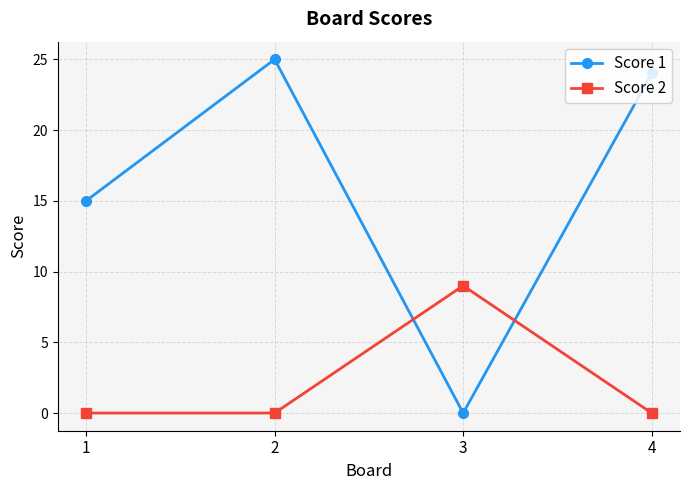

Which series has the largest total across all categories?

Score 1